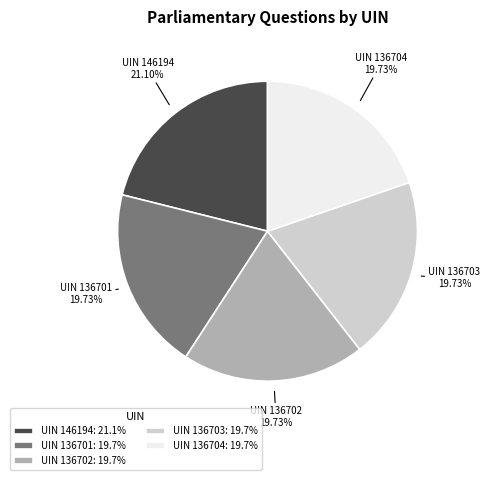

Is there a majority slice in this chart?

No